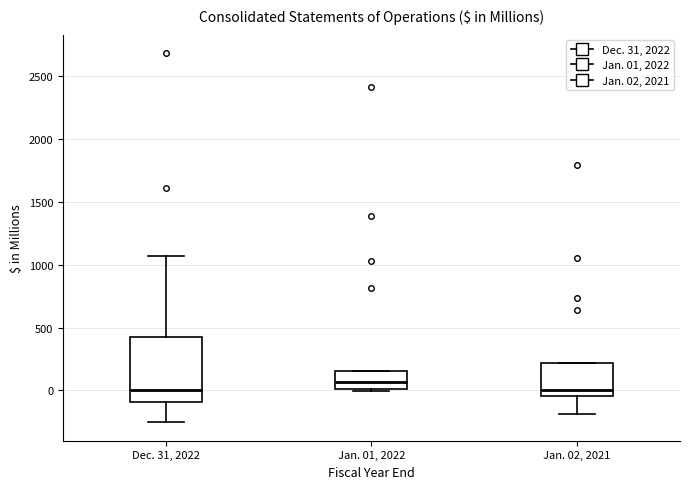

Reading left to right, transcribe this box plot: for each box, give where its median line is, the range the box spans, and where its two whiskers end, as read against the y-axis. The values are not printed on the chart, so give them approximately, as read against the axis.

Dec. 31, 2022: median 0, box -100 to 450, whiskers -250 to 1050
Jan. 01, 2022: median 50, box 0 to 150, whiskers 0 to 150
Jan. 02, 2021: median 0, box -50 to 200, whiskers -200 to 200